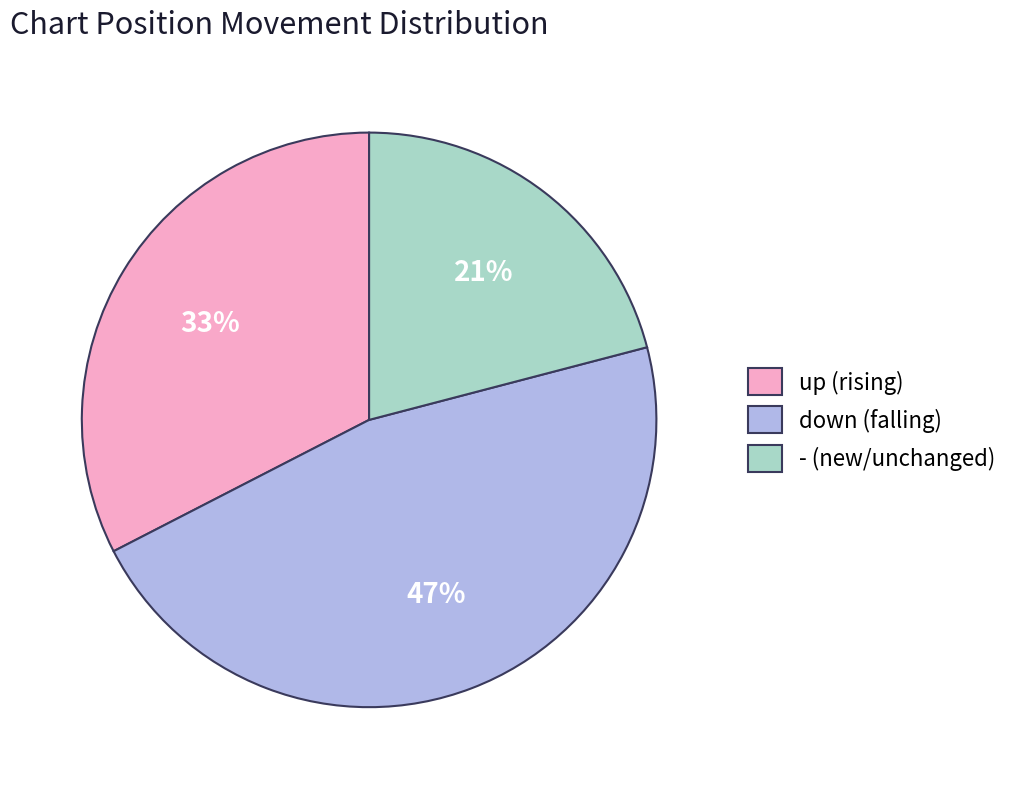

To the nearest percent, what percentage of the pie is up?

33%